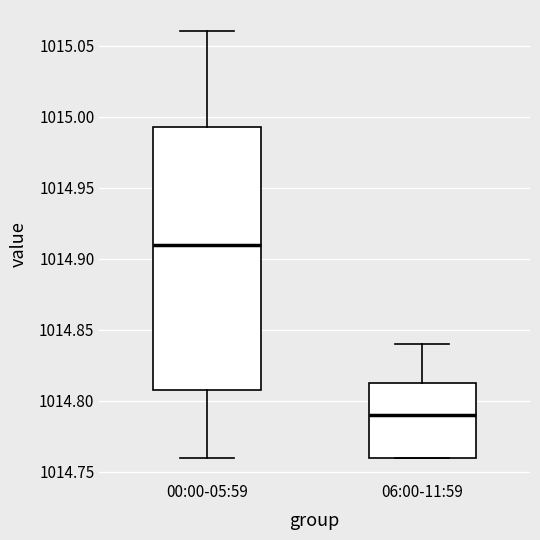

Where is the lower edge of the box for 06:00-11:59 on the y-axis? The values are not printed on the chart, so give them approximately, as read against the axis.

1014.760